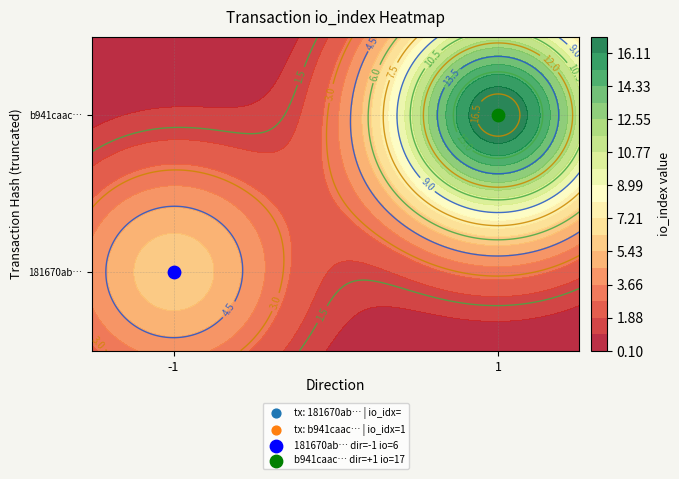

What is the maximum value for b941caac89264bce2b10450091c071812b627b9?

17